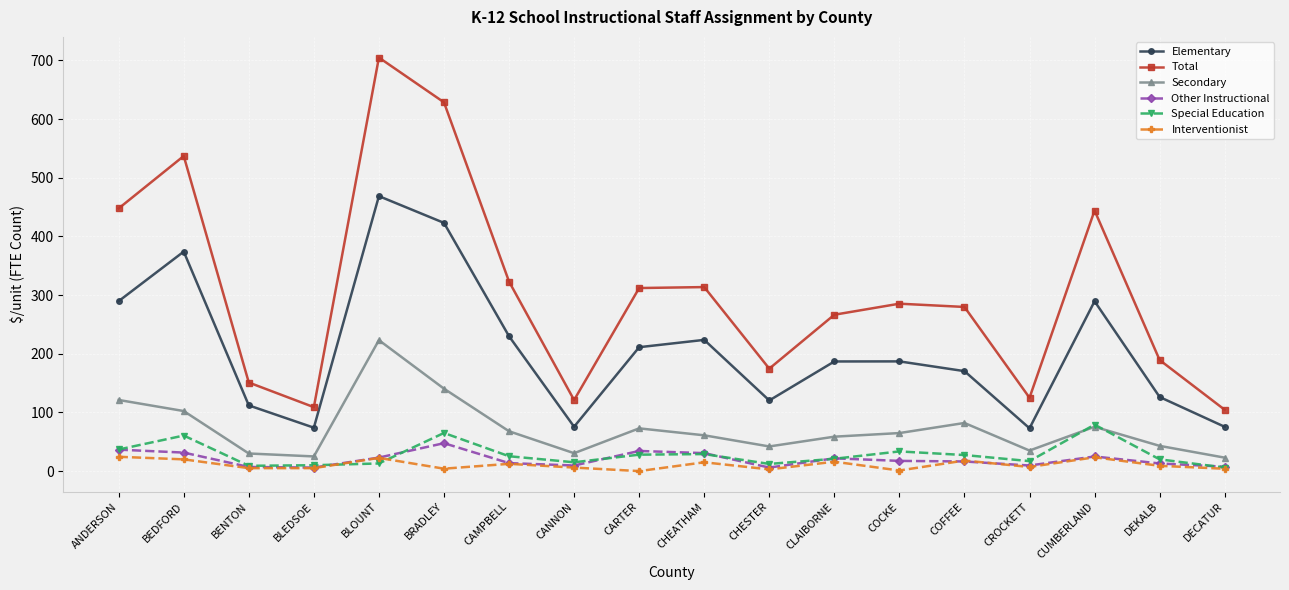

What is the sum of all Total values?

5517.6